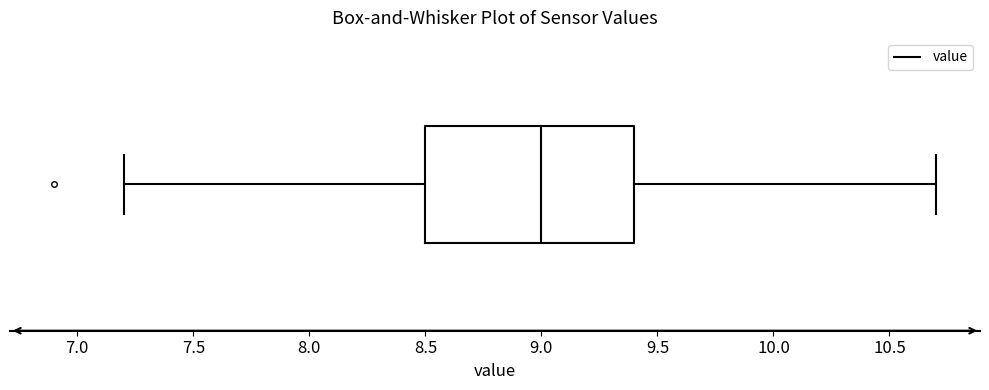

Transcribe this box plot: give where the median line is, the range the box spans, and where the two whiskers end, as read against the x-axis. The values are not printed on the chart, so give them approximately, as read against the axis.

median 9.0, box 8.5 to 9.4, whiskers 7.2 to 10.7